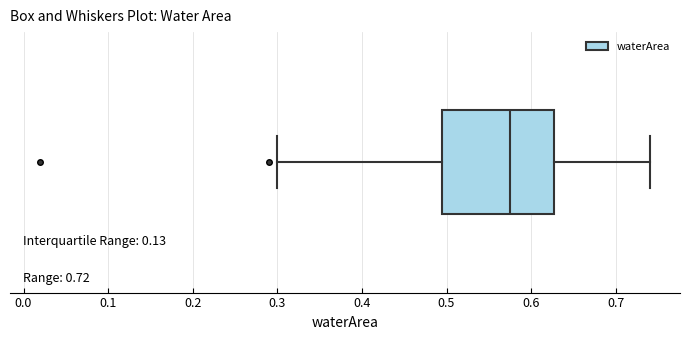

Read this box plot against the x-axis: the position of the median line, the range covered by the box, and the ends of both whiskers. The values are not printed on the chart, so give them approximately, as read against the axis.

median 0.58, box 0.50 to 0.63, whiskers 0.30 to 0.74